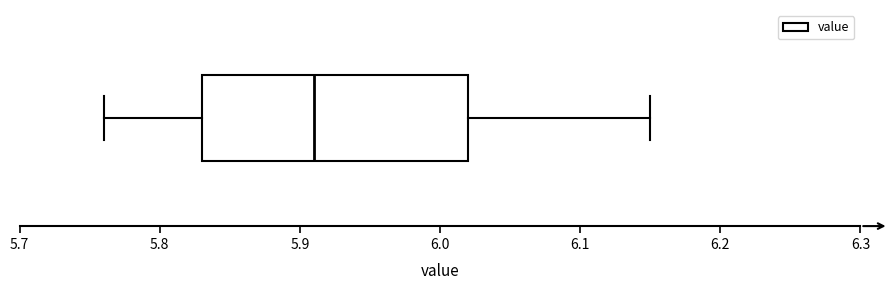

Read this box plot against the x-axis: the position of the median line, the range covered by the box, and the ends of both whiskers. The values are not printed on the chart, so give them approximately, as read against the axis.

median 5.91, box 5.83 to 6.02, whiskers 5.76 to 6.15